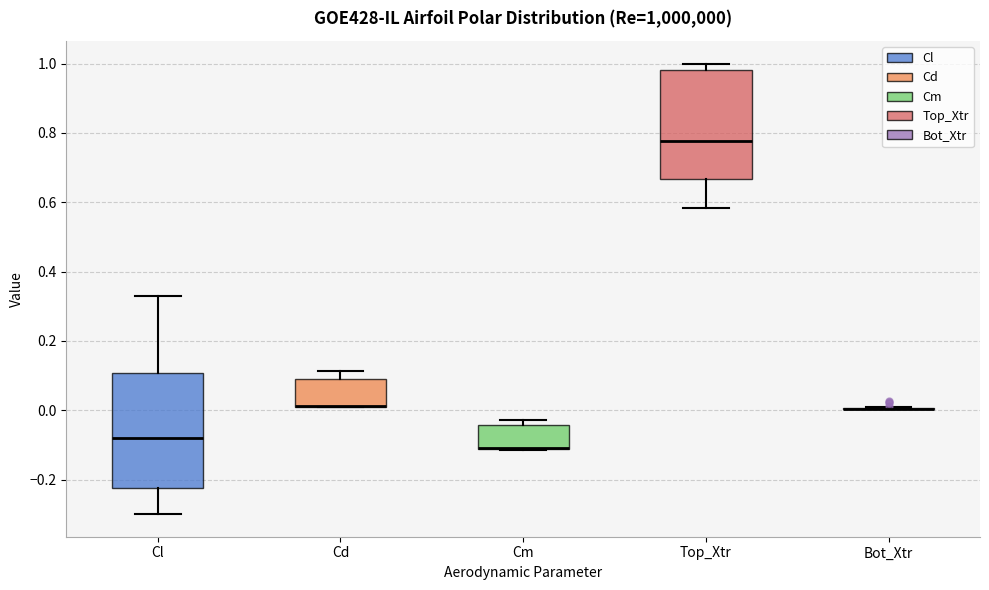

Reading left to right, read every box against the y-axis: the position of its median line, the range the box covers, and the ends of its whiskers. The values are not printed on the chart, so give them approximately, as read against the axis.

Cl: median -0.08, box -0.22 to 0.10, whiskers -0.30 to 0.32
Cd: median 0.02 (drawn on the box's lower edge), box 0.00 to 0.10, whiskers 0.00 to 0.12
Cm: median -0.10 (drawn on the box's lower edge), box -0.12 to -0.04, whiskers -0.12 to -0.02
Top_Xtr: median 0.78, box 0.66 to 0.98, whiskers 0.58 to 1.00
Bot_Xtr: box collapsed to a line at 0.00, whiskers 0.00 to 0.02